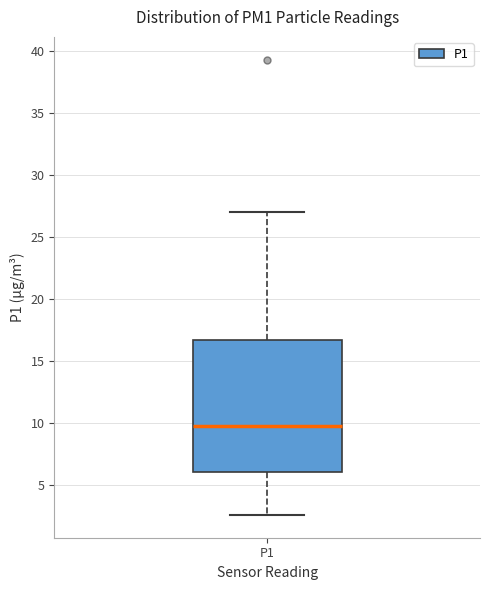

Read this box plot against the y-axis: the position of the median line, the range covered by the box, and the ends of both whiskers. The values are not printed on the chart, so give them approximately, as read against the axis.

median 9.5, box 6.0 to 16.5, whiskers 2.5 to 27.0